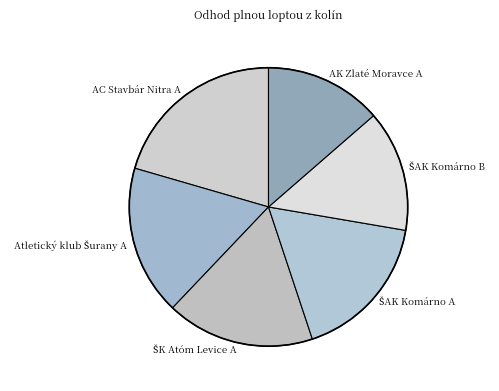

Which slice is the largest?

AC Stavbár Nitra A